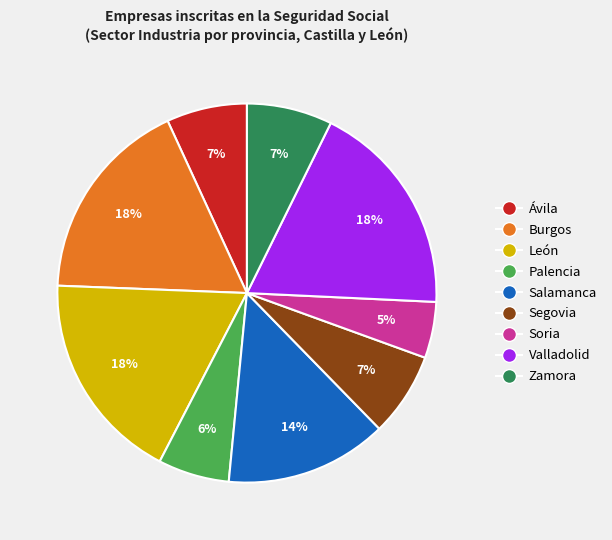

What is the smallest slice in the pie chart?

Soria